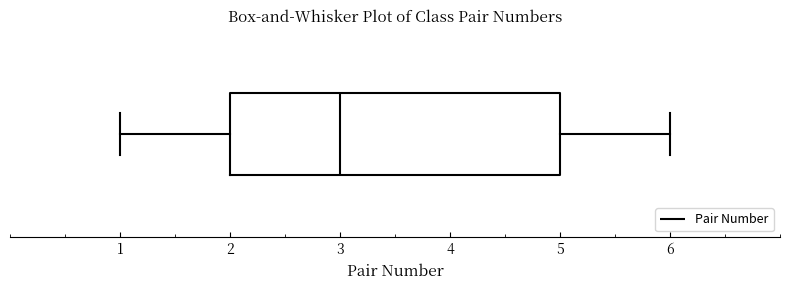

Read this box plot against the x-axis: the position of the median line, the range covered by the box, and the ends of both whiskers. The values are not printed on the chart, so give them approximately, as read against the axis.

median 3, box 2 to 5, whiskers 1 to 6